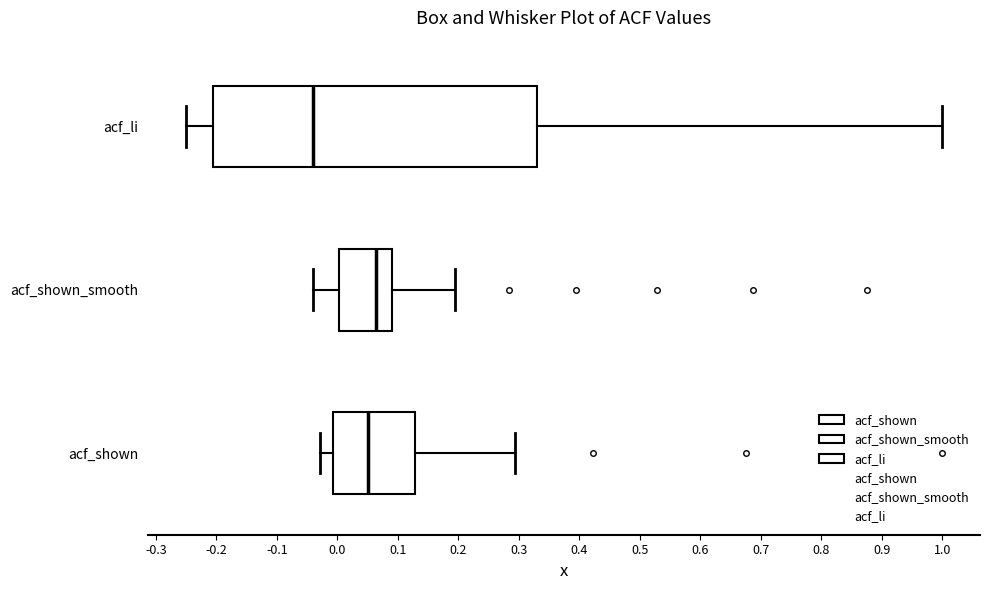

Reading bottom to top, transcribe this box plot: for each box, give where its median line is, the range the box spans, and where its two whiskers end, as read against the x-axis. The values are not printed on the chart, so give them approximately, as read against the axis.

acf_shown: median 0.05, box -0.01 to 0.13, whiskers -0.03 to 0.29
acf_shown_smooth: median 0.06, box 0.00 to 0.09, whiskers -0.04 to 0.20
acf_li: median -0.04, box -0.21 to 0.33, whiskers -0.25 to 1.00